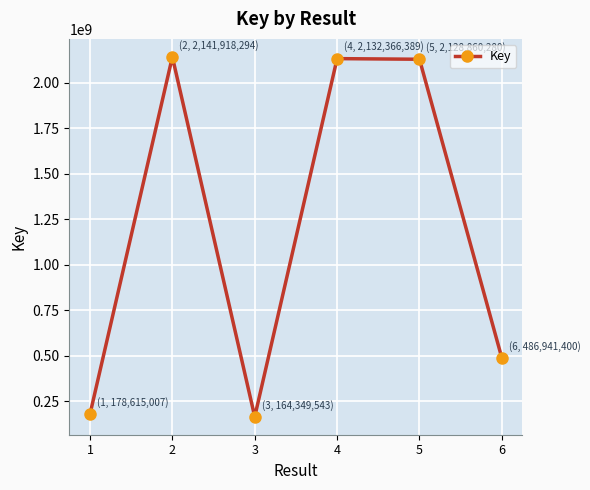

What is the smallest value displayed?

164349543